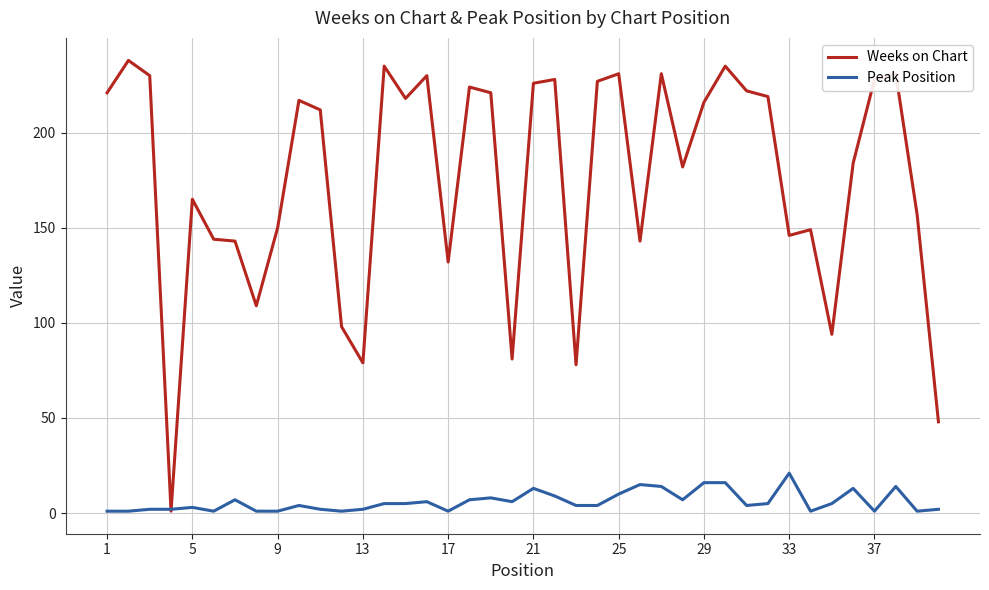

How many lines are shown in the chart?

2